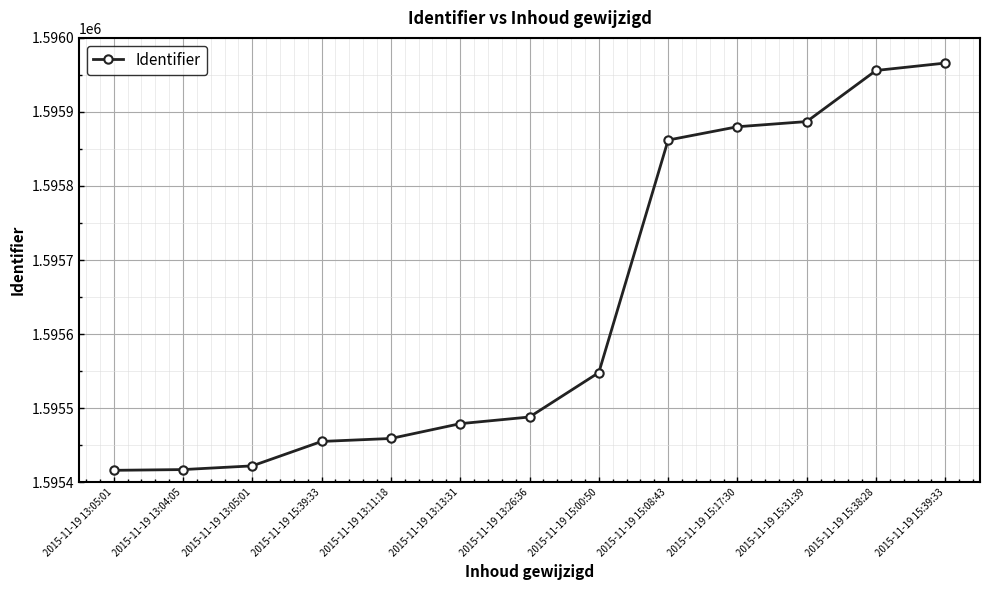

True or false: the data shows 1595422 at 2015-11-19 13:05:01.

True